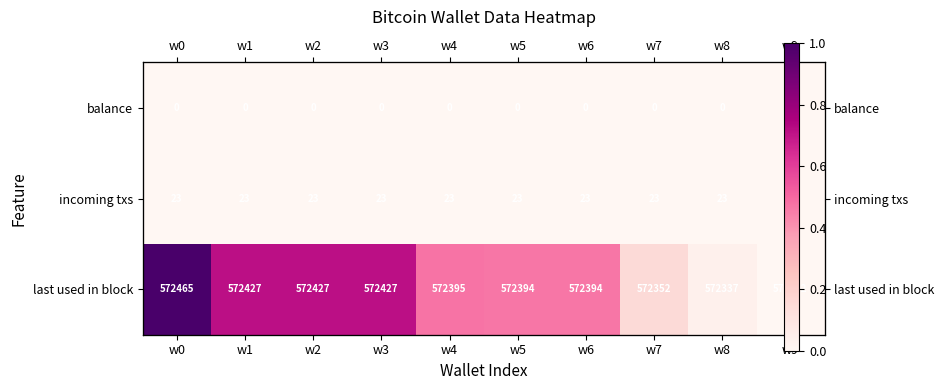

Which has a higher value, w7 or w0?

w7